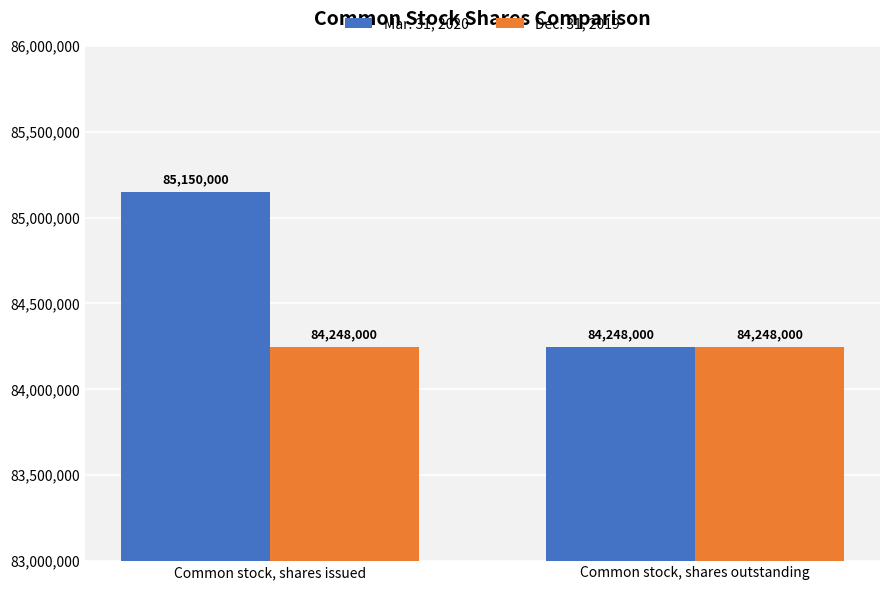

The Dec. 31, 2019 series shows 57296738 at Common stock, shares issued. True or false?

False